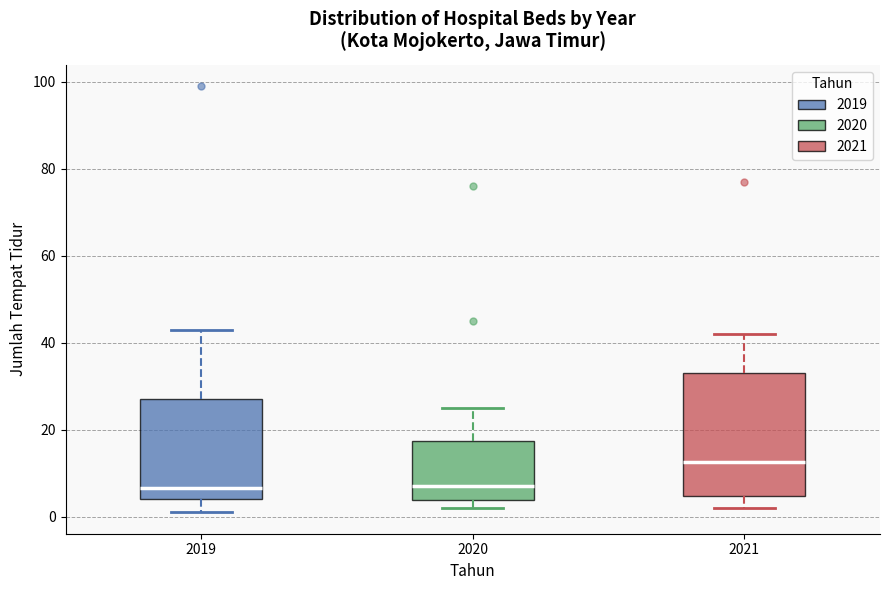

Reading left to right, read every box against the y-axis: the position of its median line, the range the box covers, and the ends of its whiskers. The values are not printed on the chart, so give them approximately, as read against the axis.

2019: median 6, box 4 to 28, whiskers 2 to 44
2020: median 8, box 4 to 18, whiskers 2 to 26
2021: median 12, box 4 to 34, whiskers 2 to 42